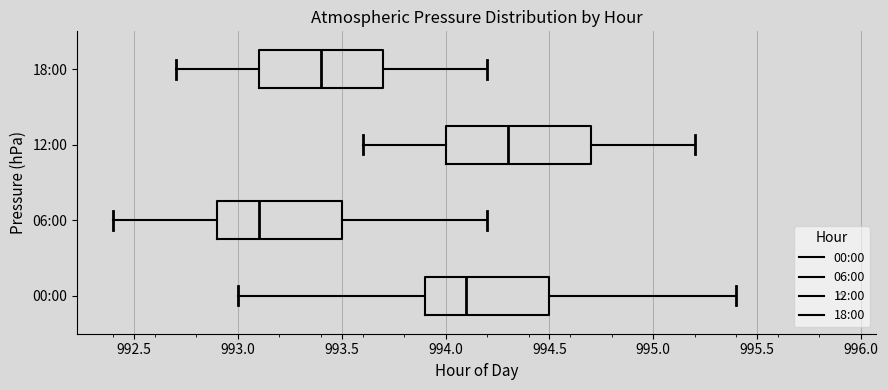

Reading bottom to top, read every box against the x-axis: the position of its median line, the range the box covers, and the ends of its whiskers. The values are not printed on the chart, so give them approximately, as read against the axis.

00:00: median 994.1, box 993.9 to 994.5, whiskers 993.0 to 995.4
06:00: median 993.1, box 992.9 to 993.5, whiskers 992.4 to 994.2
12:00: median 994.3, box 994.0 to 994.7, whiskers 993.6 to 995.2
18:00: median 993.4, box 993.1 to 993.7, whiskers 992.7 to 994.2